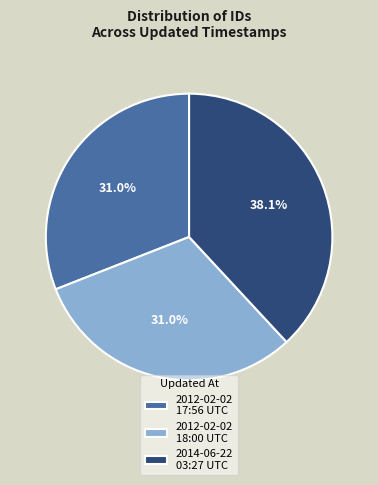

Does any single category account for the majority?

No